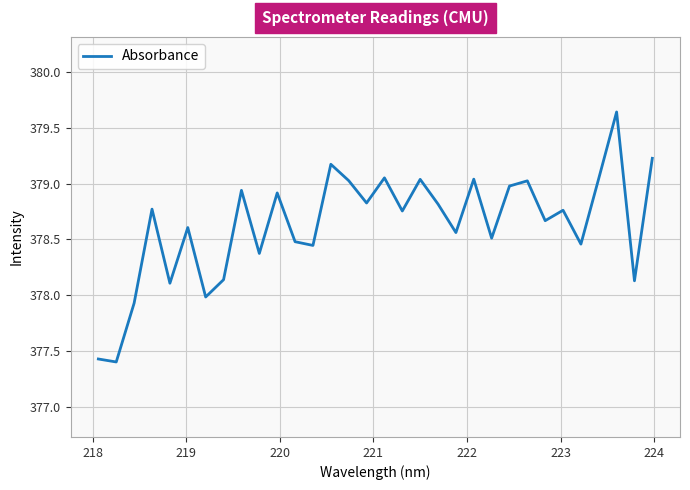

What is the difference between the maximum and second lowest values?

2.2